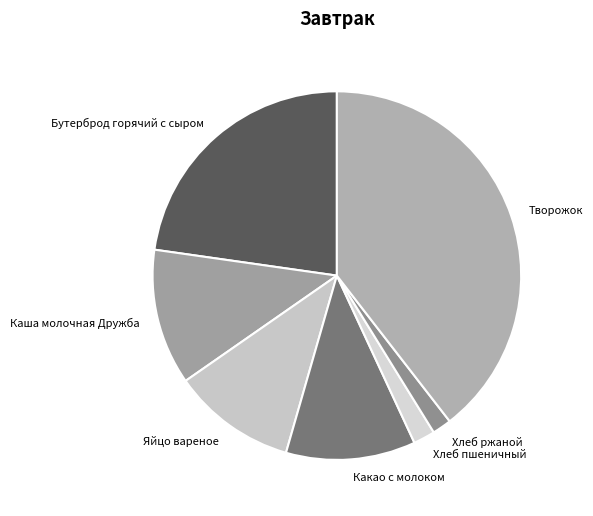

How many slices are in this pie chart?

7